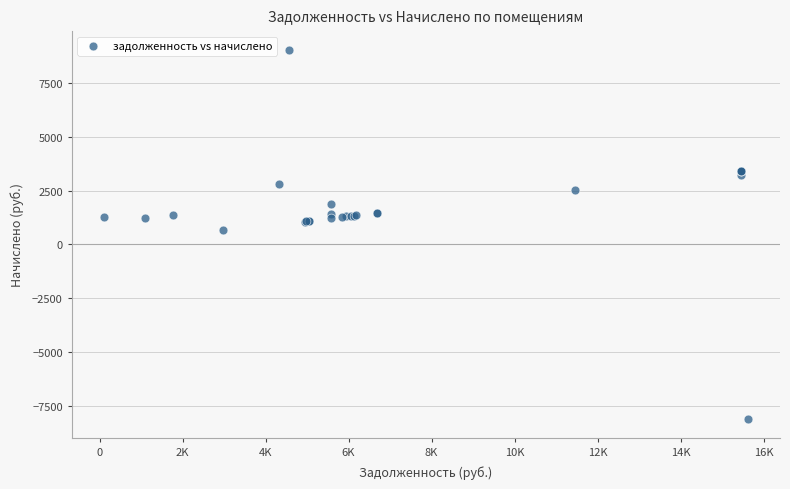

What Y value in the scatter plot is closest to 462?

653.2